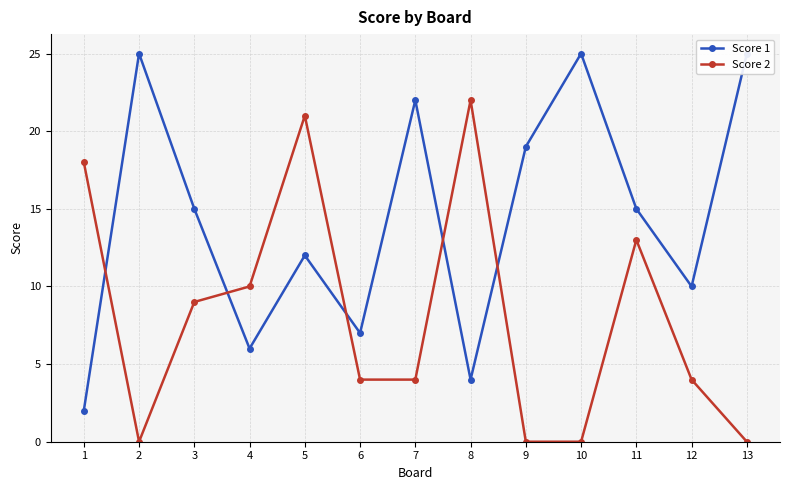

What are all the series names shown in the legend?

Score 1, Score 2